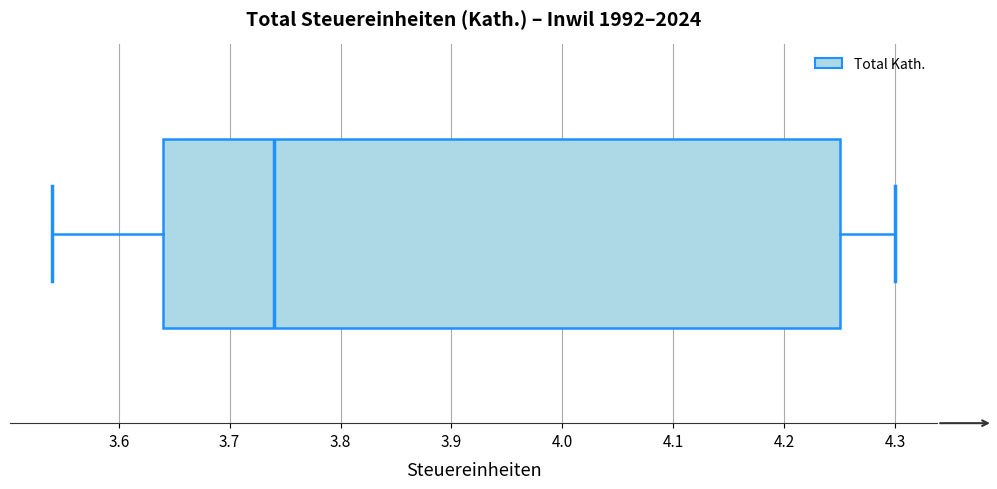

Where does the median line of the box sit on the x-axis? The values are not printed on the chart, so give them approximately, as read against the axis.

3.74